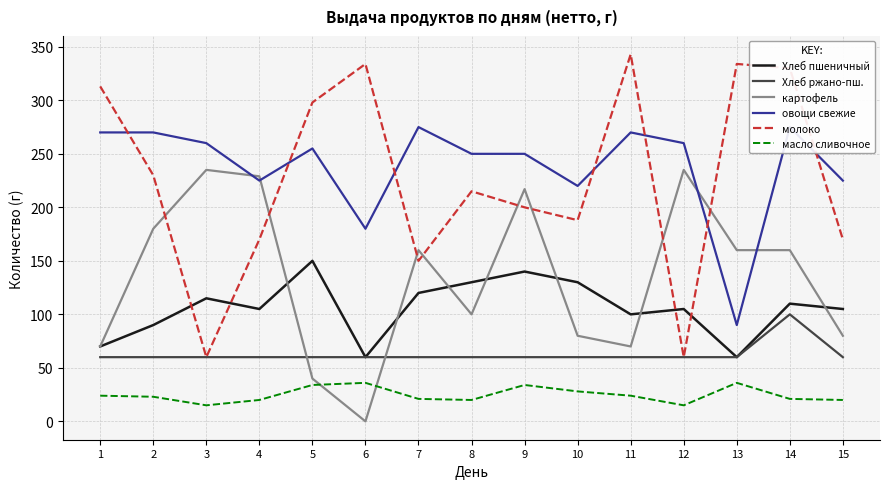

How many categories are shown in the chart?

15